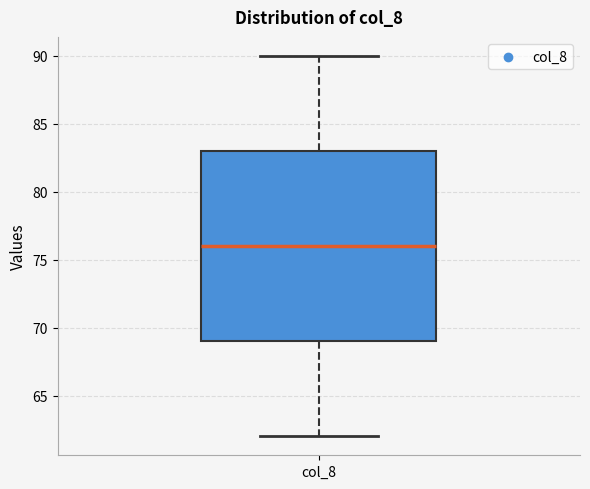

Where is the upper edge of the box for col_8 on the y-axis? The values are not printed on the chart, so give them approximately, as read against the axis.

83